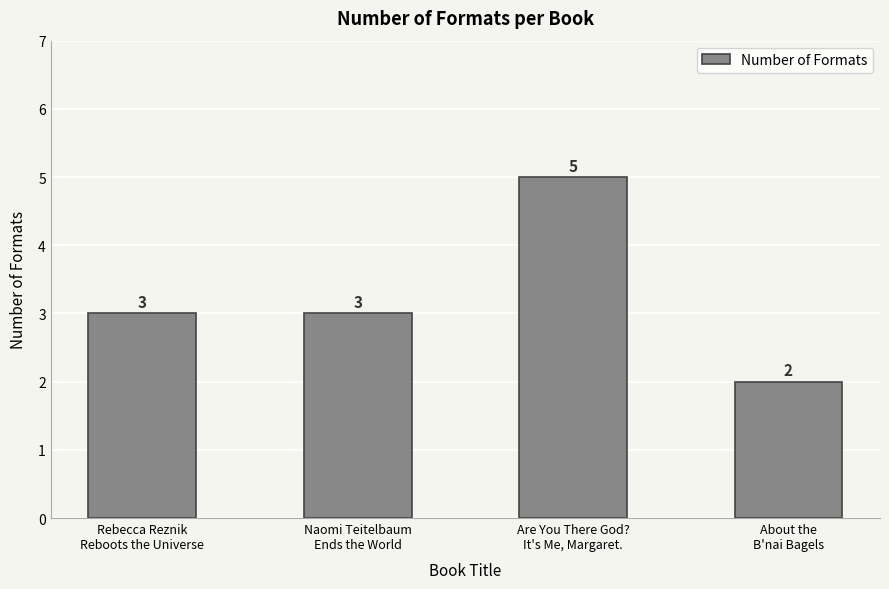

What is the label of the 2nd bar from the right?

Are You There God?
It's Me, Margaret.